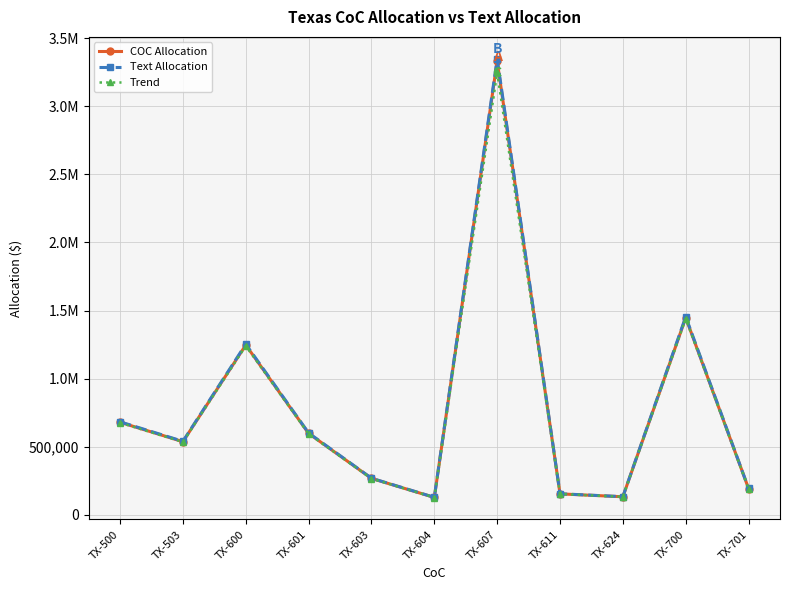

What is the total value across all series at TX-607?

9930119.4